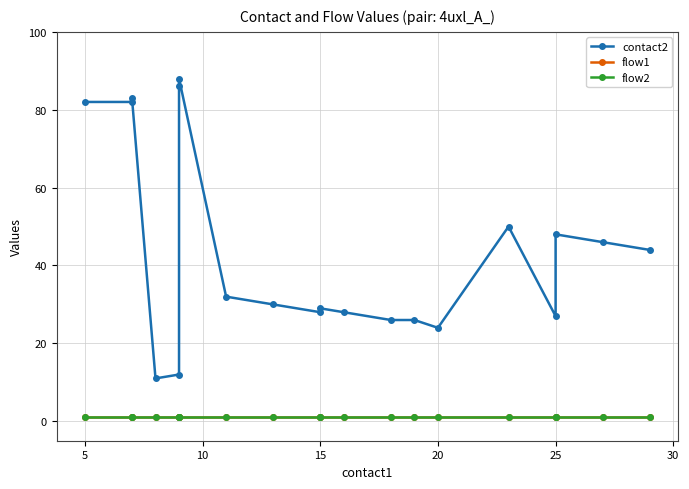

True or false: flow1 and contact2 cross at least once.

False